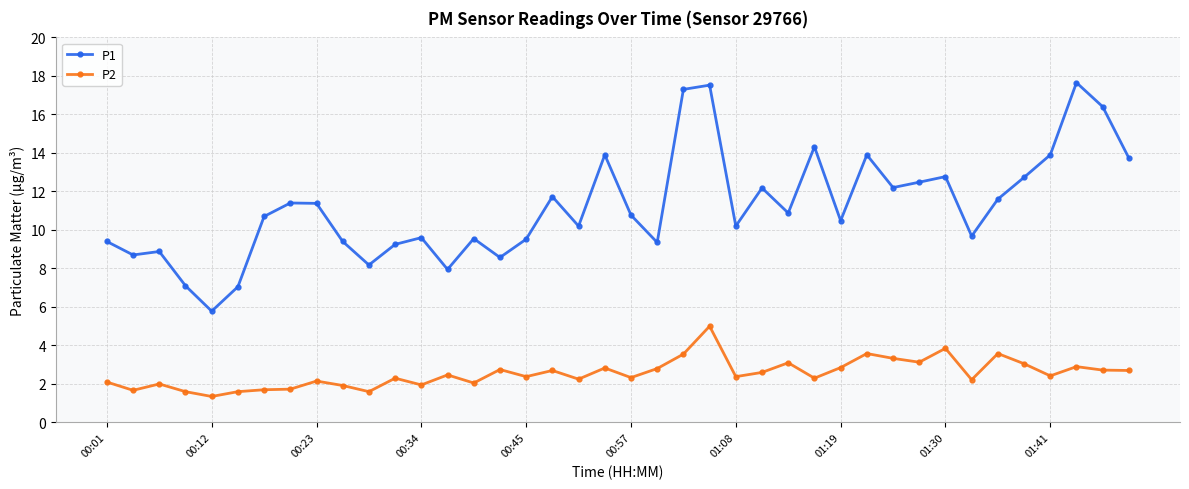

What is the value of the P2 point at the 28th from the left?

2.3